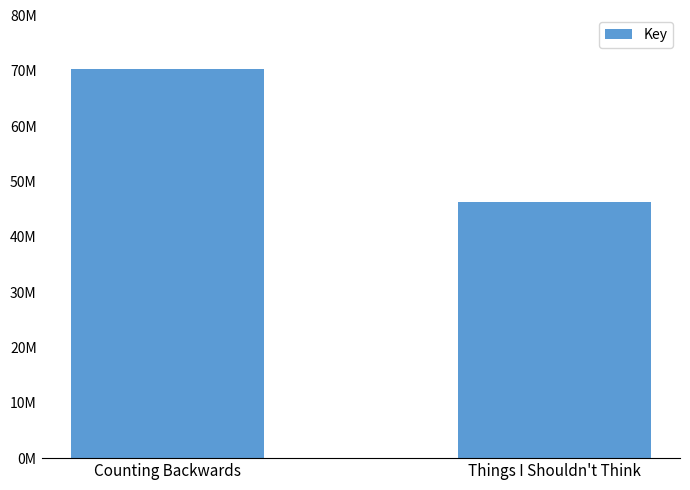

Rank the categories by value from lowest to highest.

Things I Shouldn't Think, Counting Backwards